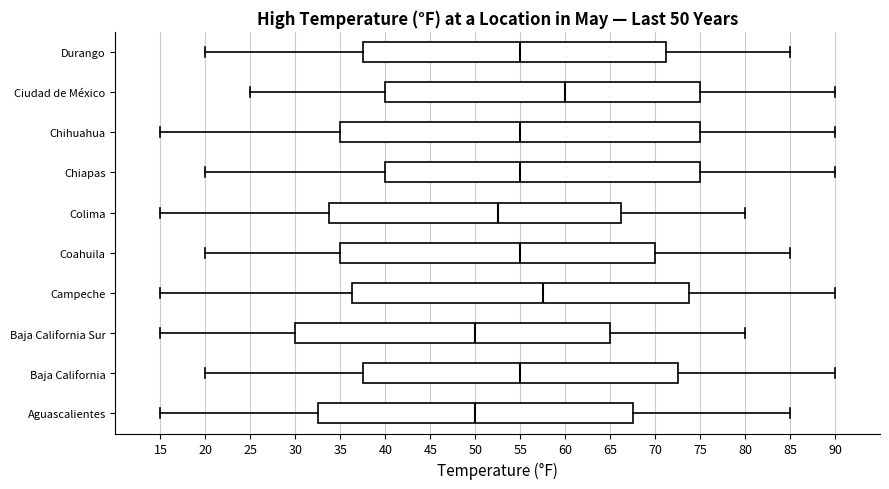

Comparing the boxes themselves (not the whiskers), which one is the widest?

Chihuahua